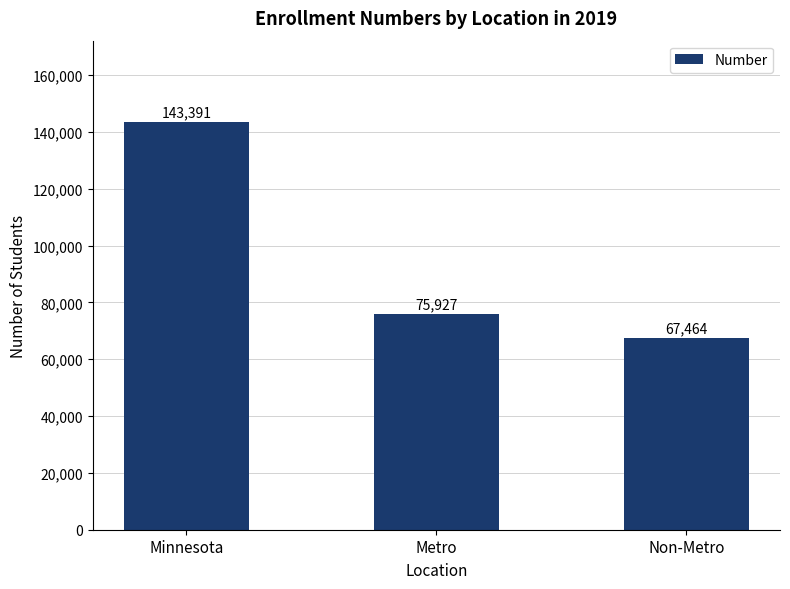

Which has a higher value, Minnesota or Non-Metro?

Minnesota